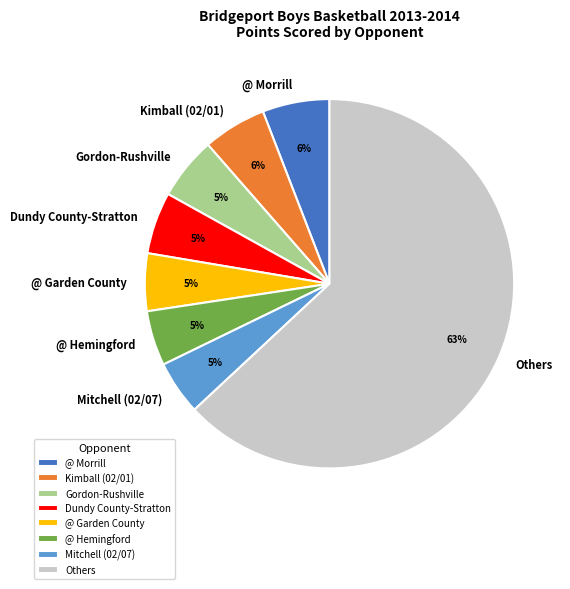

Is it true that Dundy County-Stratton is 1% of the pie?

False